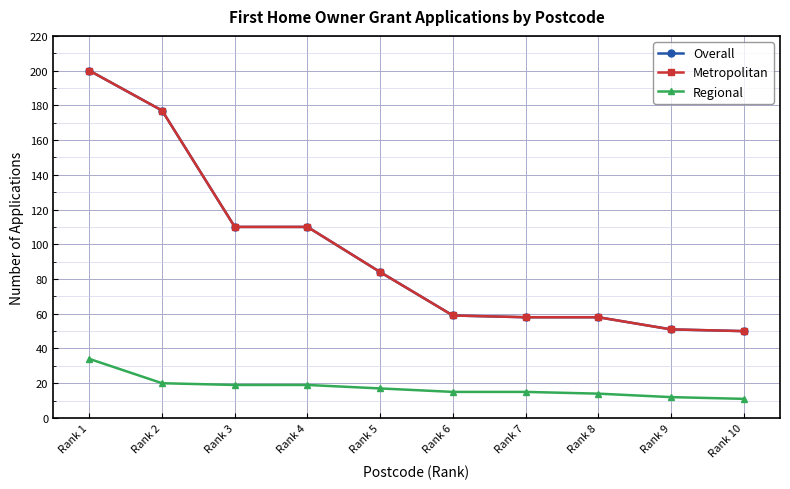

Is this an area chart (filled region under the line)?

No